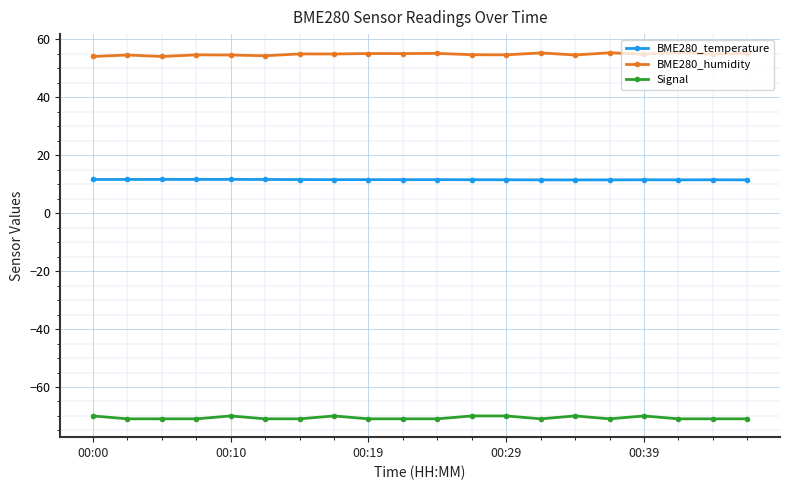

List the series in order of their overall mean, lowest first.

Signal, BME280_temperature, BME280_humidity